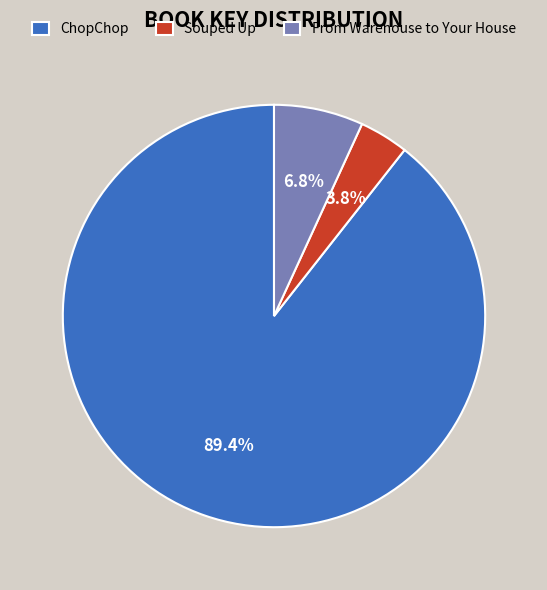

Which slice is the largest?

ChopChop